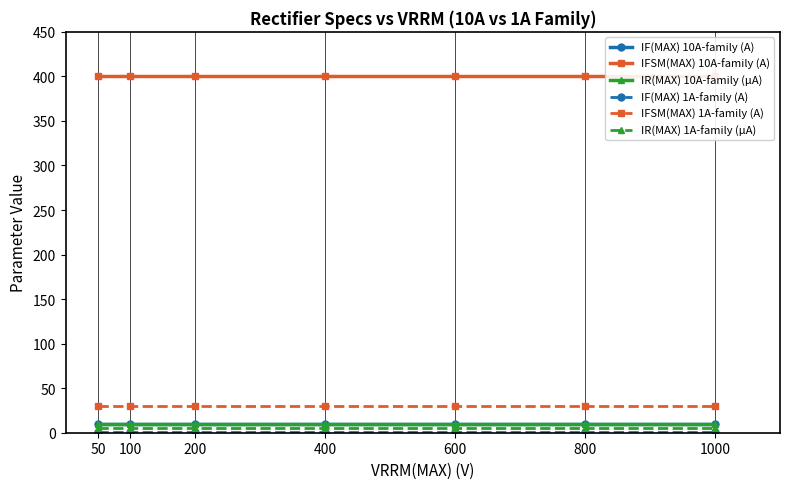

What is the approximate value of IF(MAX) 1A-family (A) at 50?

1